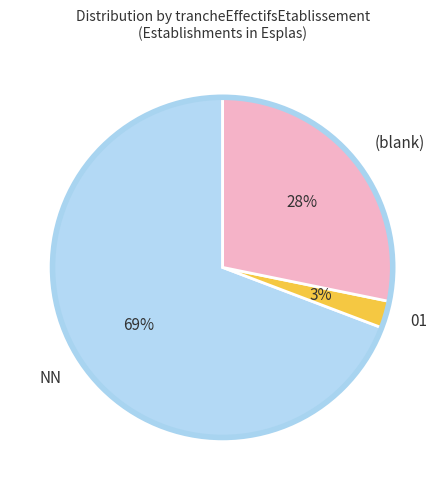

Rank the categories by value from highest to lowest.

NN, (blank), 01